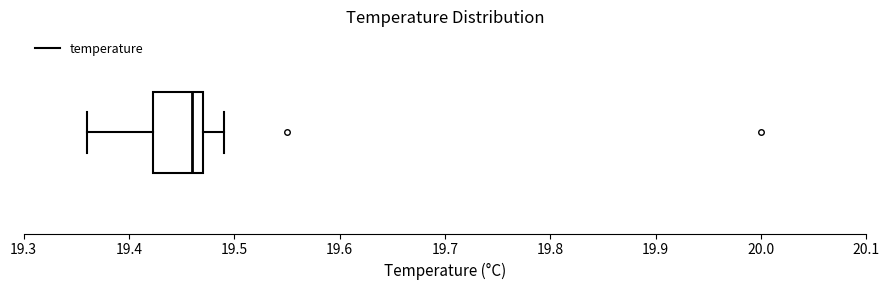

Transcribe this box plot: give where the median line is, the range the box spans, and where the two whiskers end, as read against the x-axis. The values are not printed on the chart, so give them approximately, as read against the axis.

median 19.46, box 19.42 to 19.47, whiskers 19.36 to 19.49